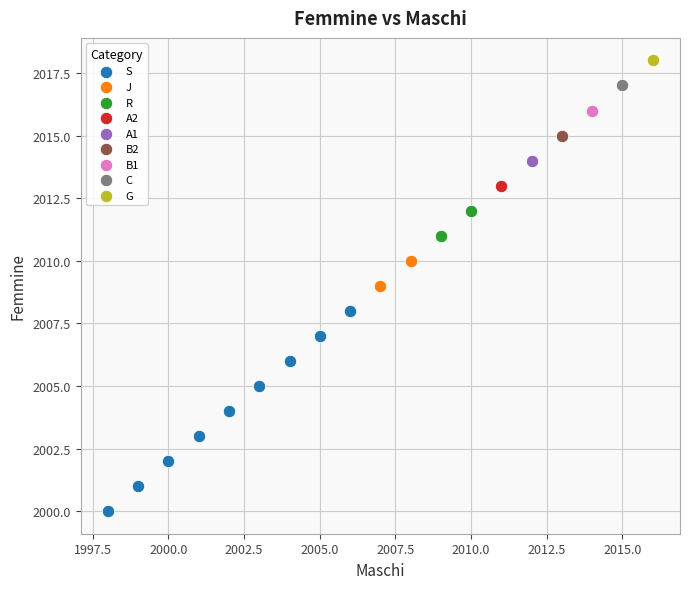

Which series reaches the minimum Y coordinate?

S